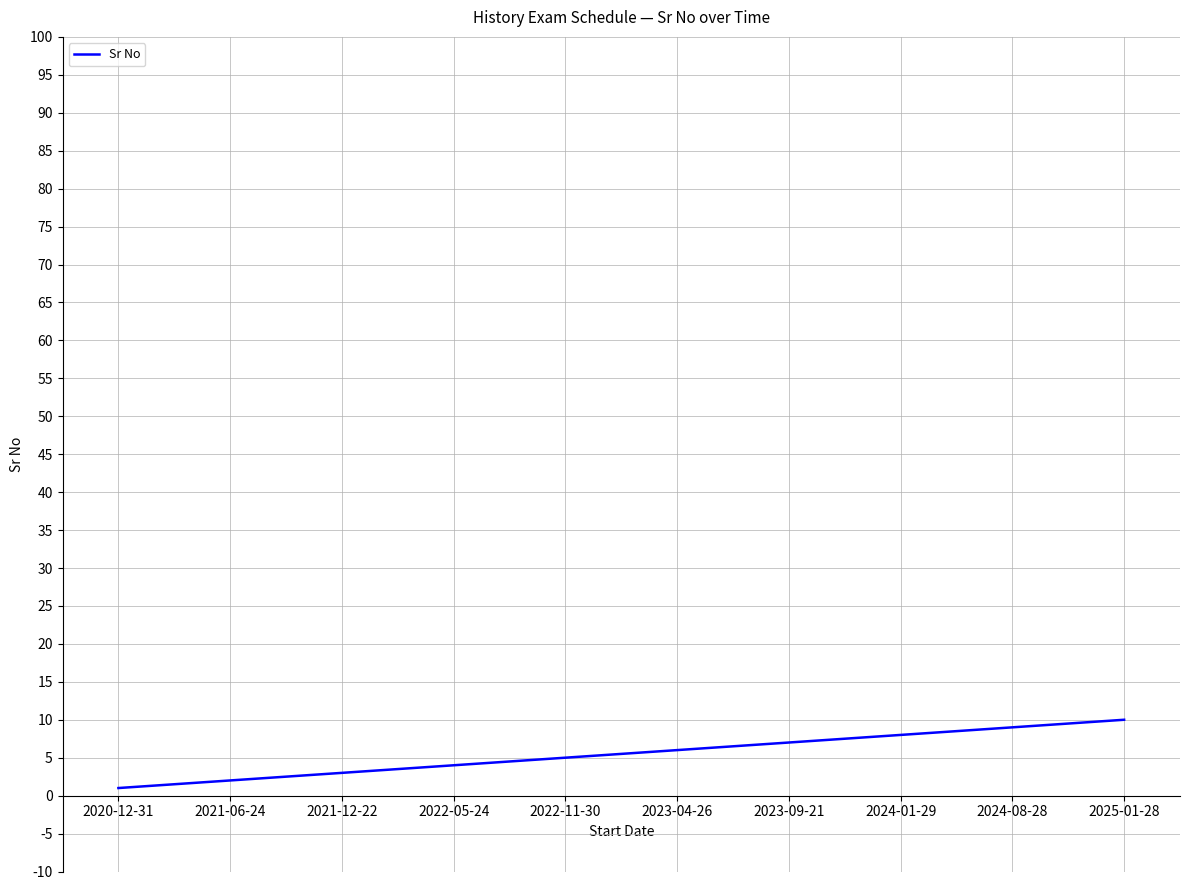

What is the change in value from 2021-06-24 to 2023-09-21?

+5